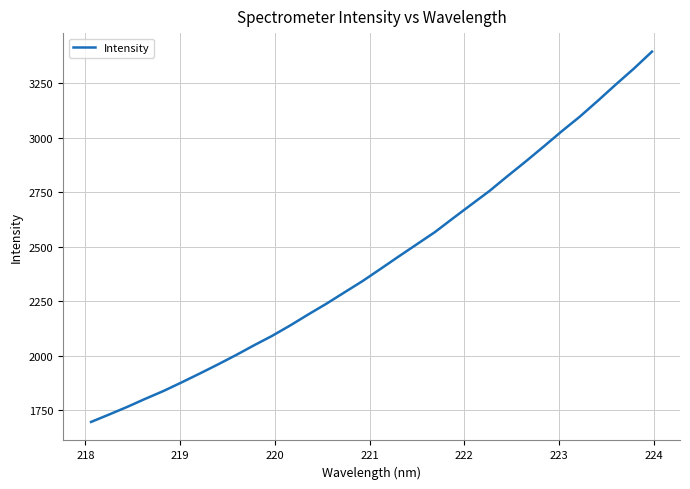

What is the minimum value shown in the chart?

1696.4